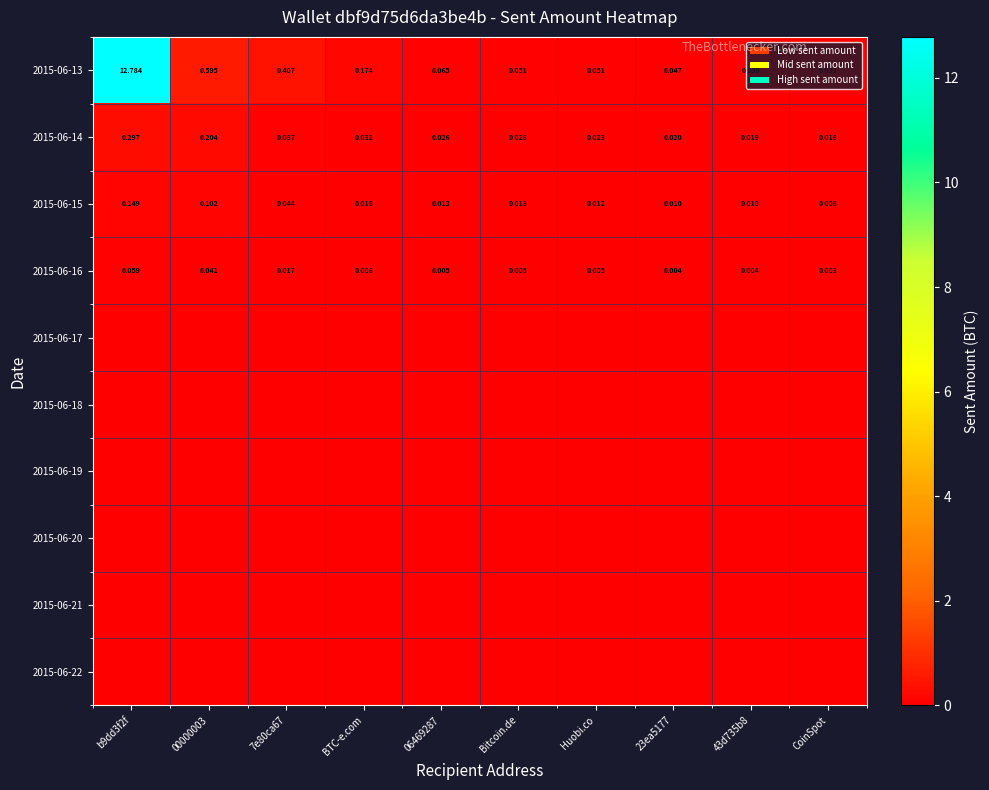

What is the difference between the highest and lowest values at Bitcoin.de?

0.1